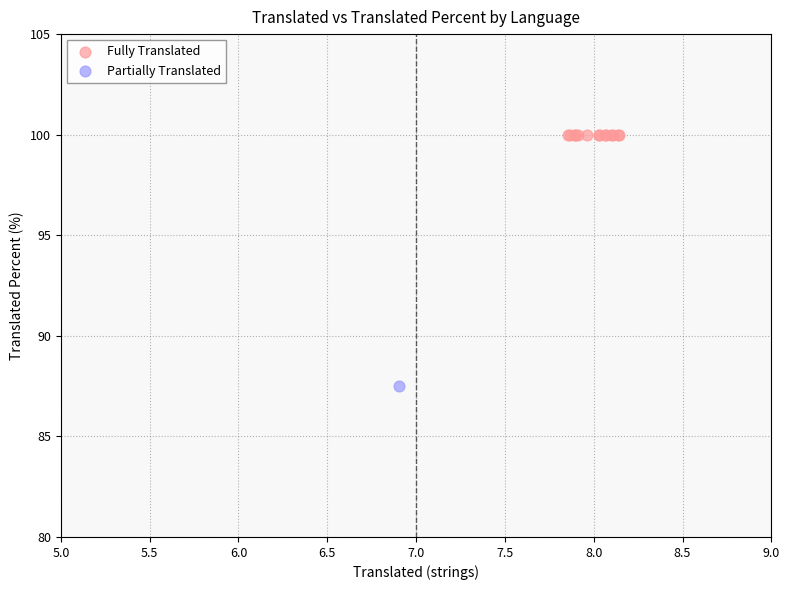

What are all the series names shown in the legend?

Fully Translated, Partially Translated